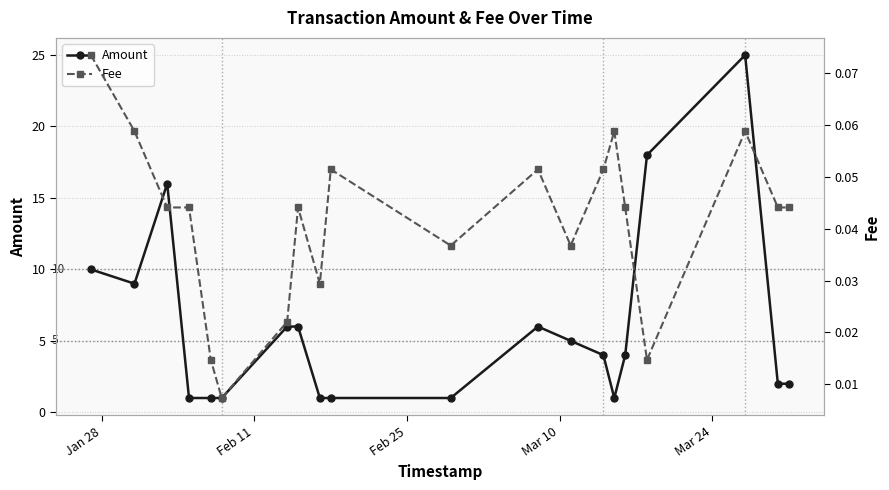

True or false: Amount and Fee intersect in this chart.

False